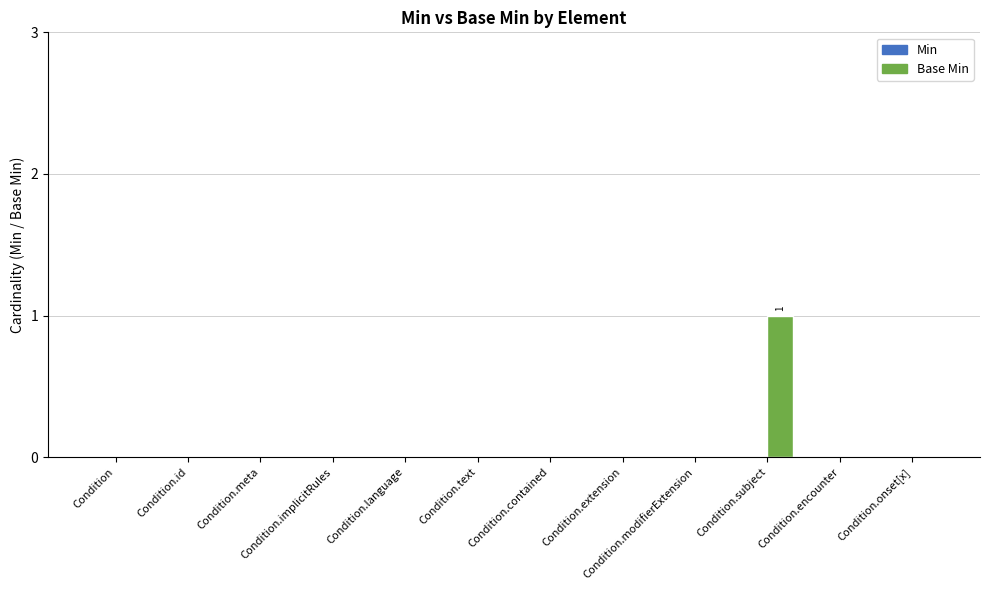

The value at Condition is 0. True or false?

True